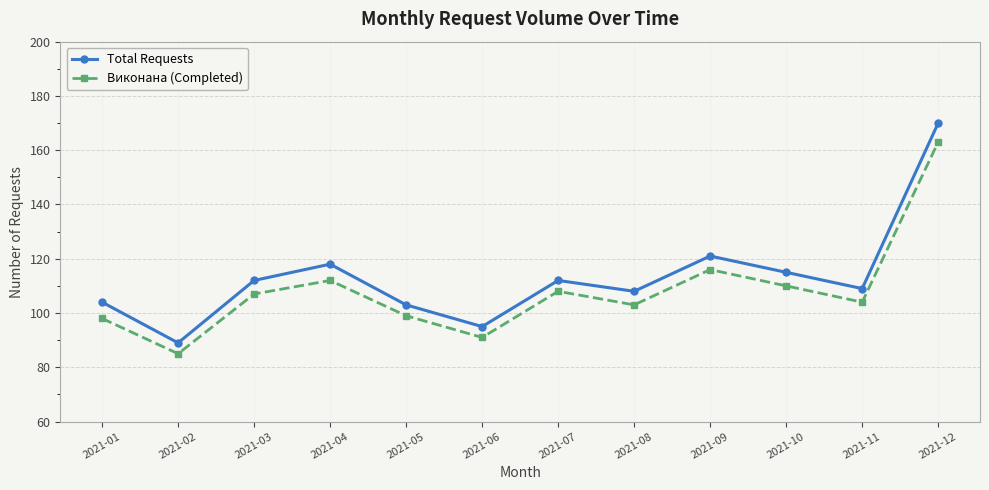

How many data points in Total Requests are less than 112?

6